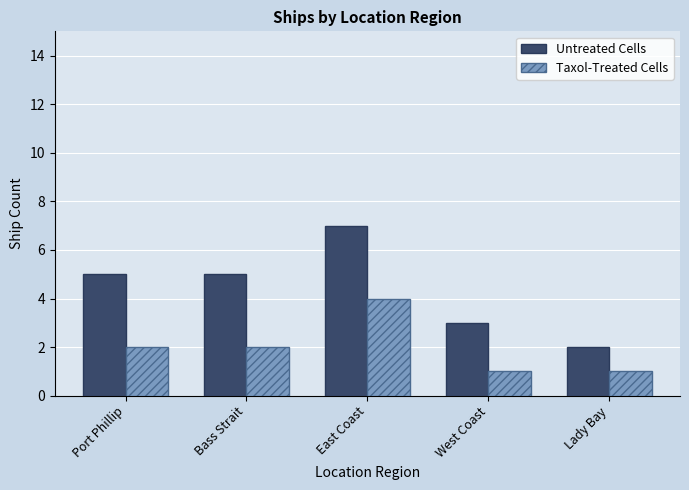

What is the label of the 1st bar from the left?

Port Phillip